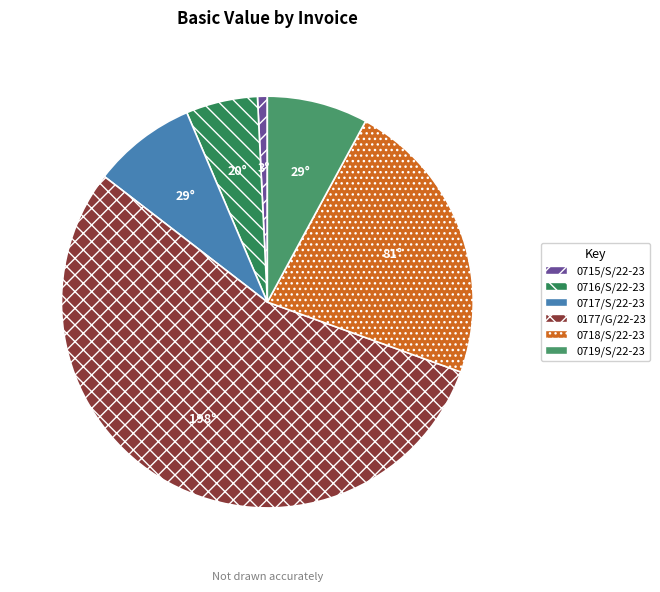

Which category has the biggest portion of the pie?

0177/G/22-23